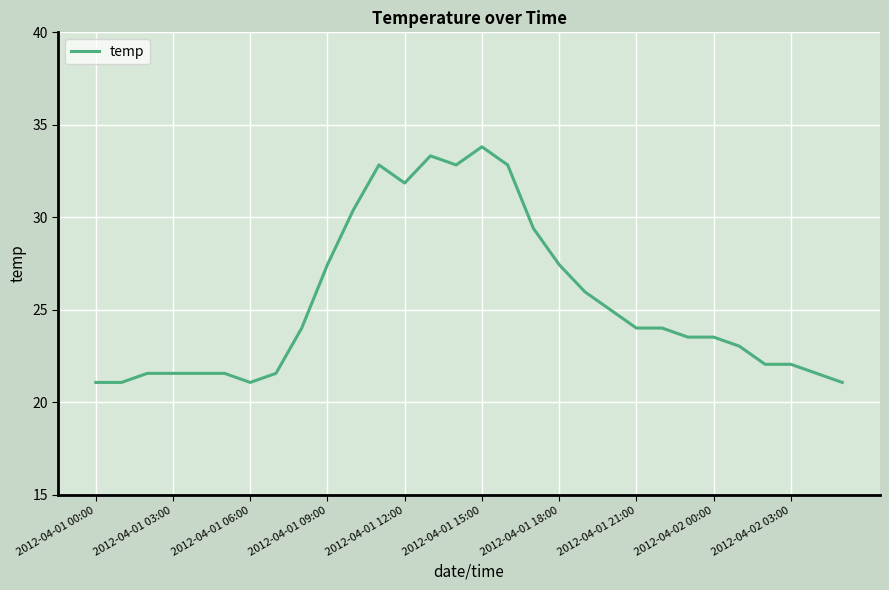

What is the greatest value displayed?

33.8